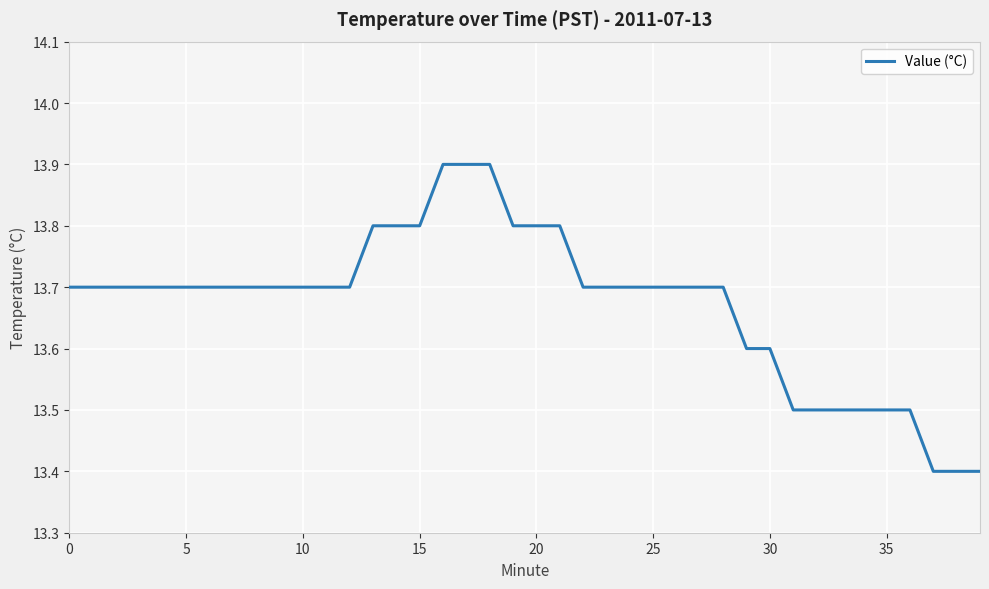

What is the greatest value displayed?

13.9